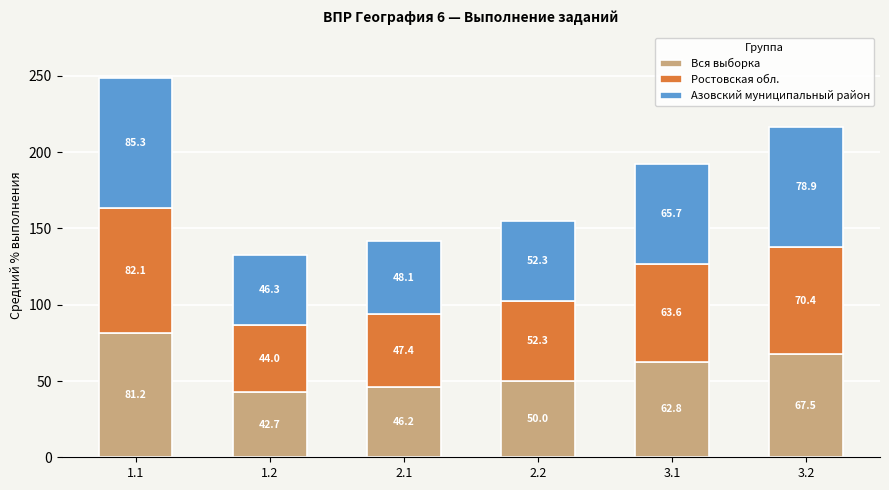

What is the minimum value for Вся выборка?

42.7